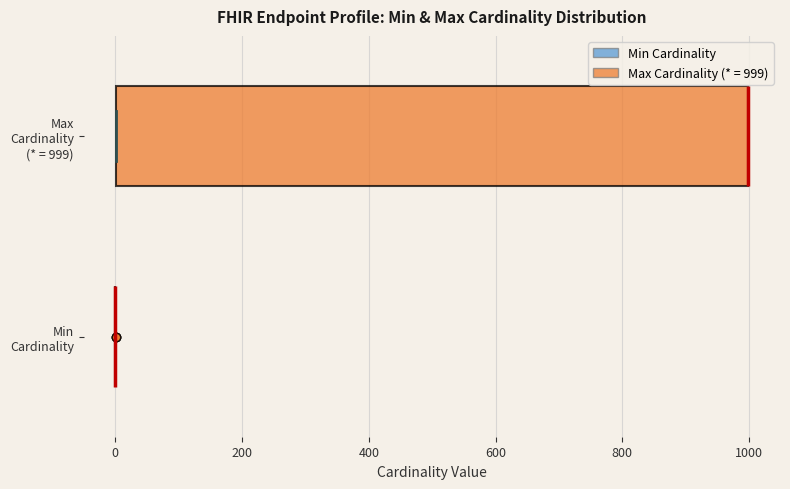

Where is the left edge of the box for Max Cardinality (* = 999) on the x-axis? The values are not printed on the chart, so give them approximately, as read against the axis.

0